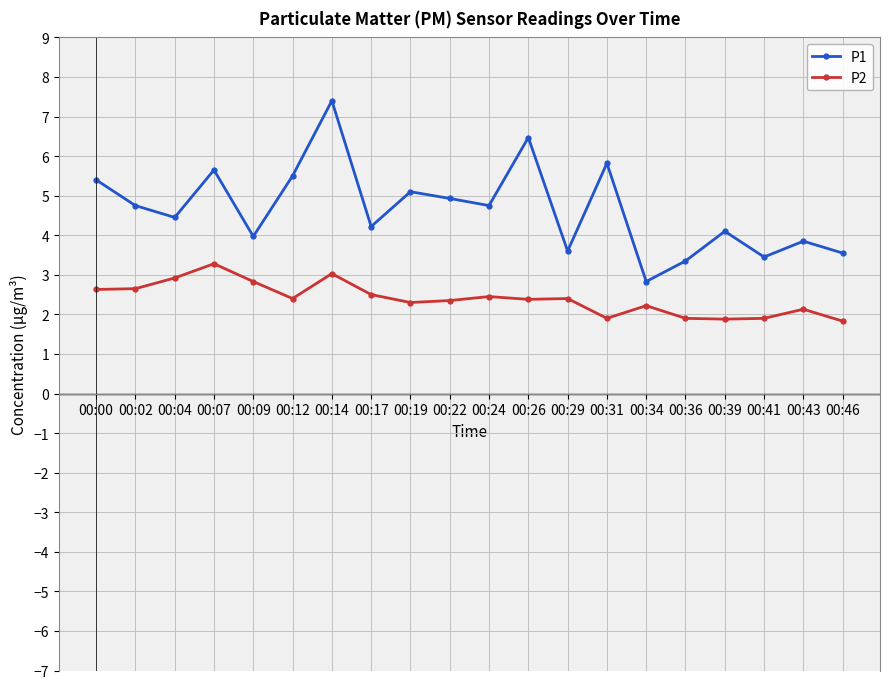

What is the difference between the second highest and minimum values in the P2 series?

1.2